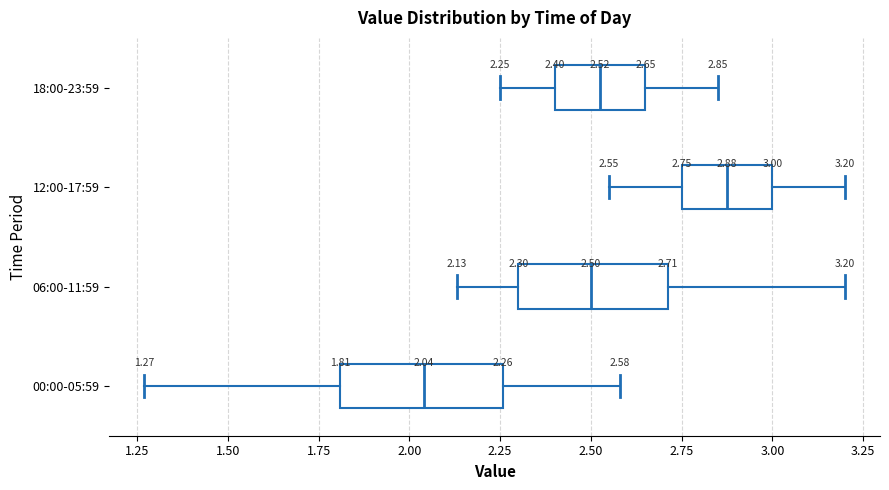

Which box has the furthest to the left median line?

00:00-05:59